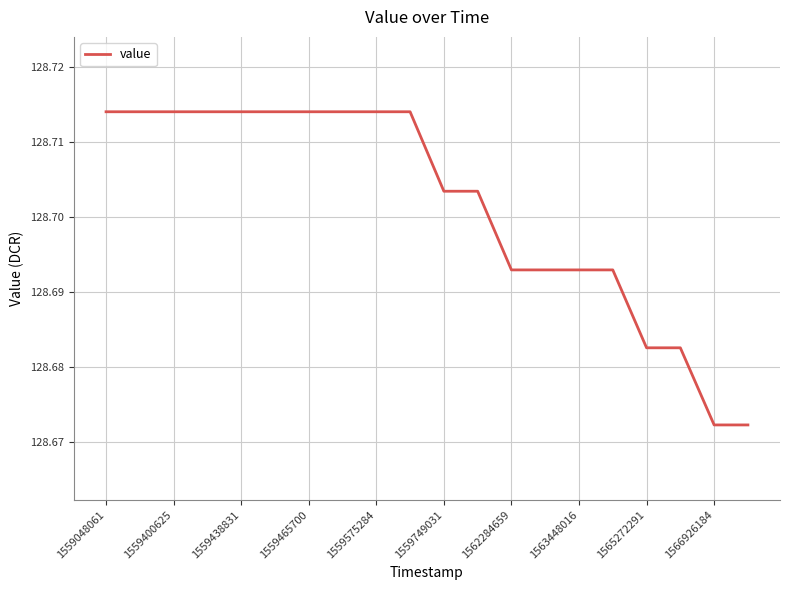

Which has a higher value, 1559749031 or 1566926184?

1559749031